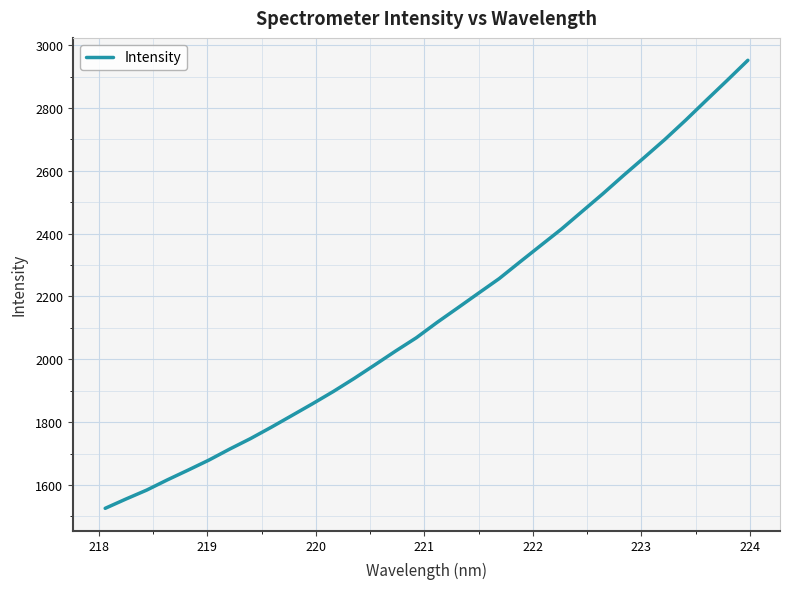

What is the maximum value shown in the chart?

2951.6